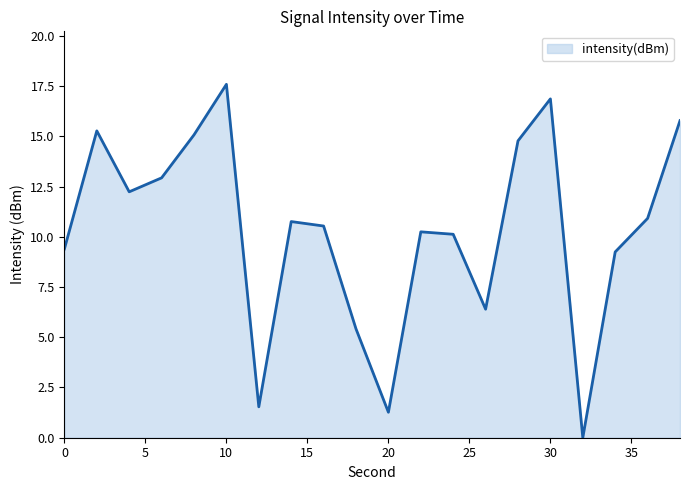

What is the greatest value displayed?

17.6